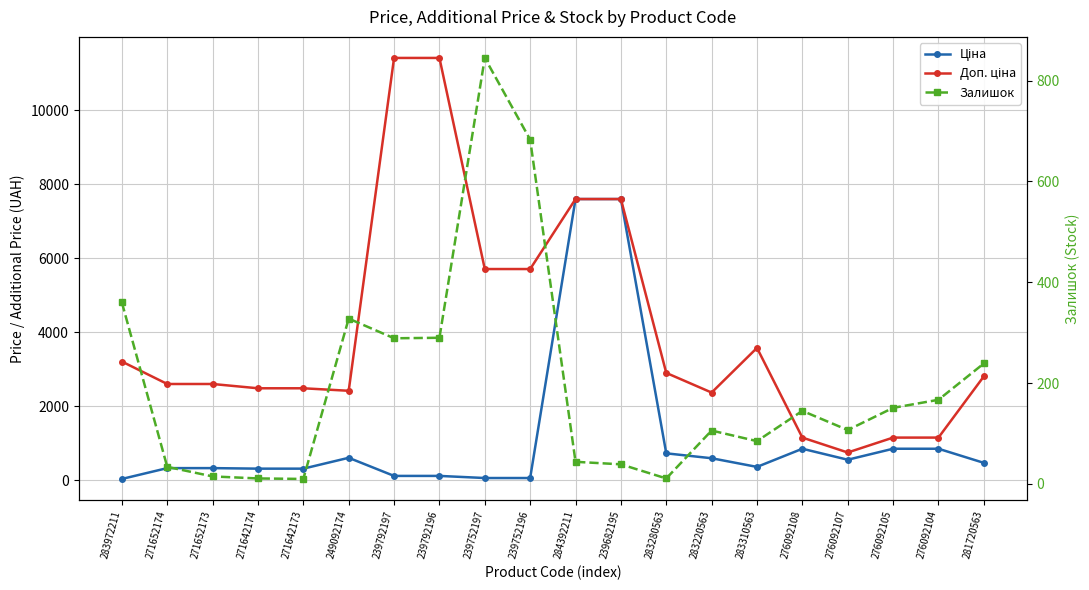

True or false: Доп. ціна and Ціна intersect in this chart.

False